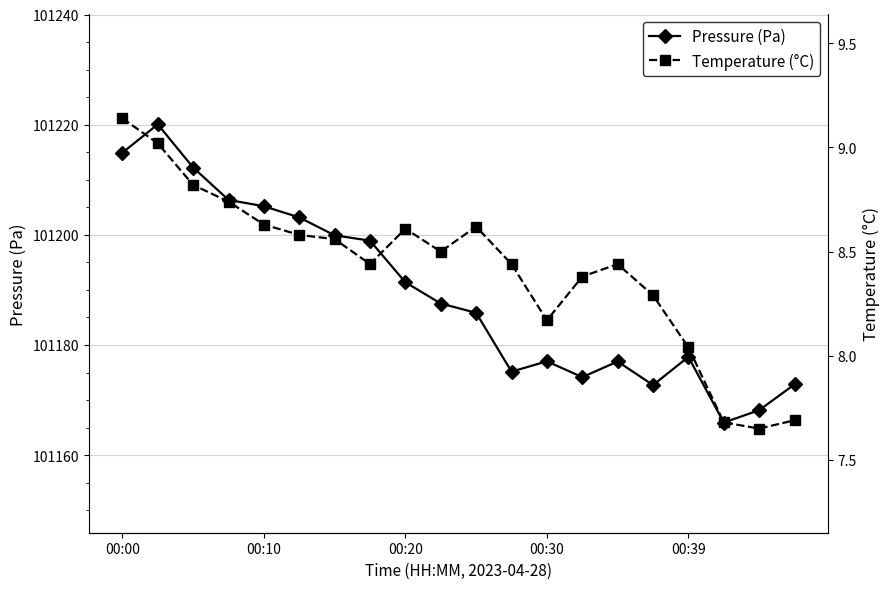

What is the minimum value for Pressure (Pa)?

101165.9